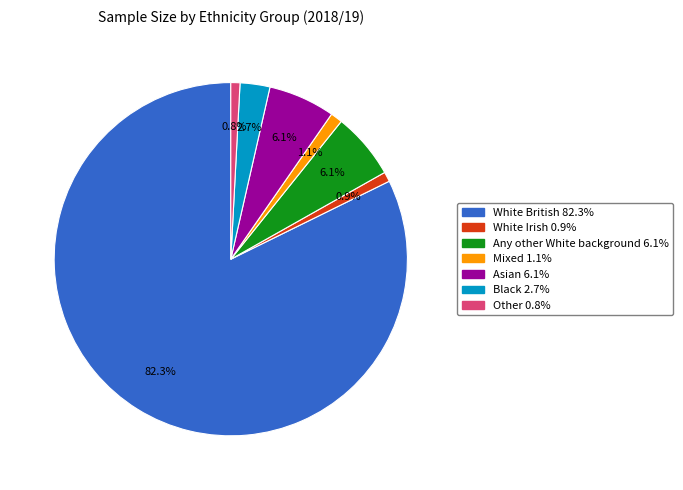

Between Black and Other, which is larger?

Black